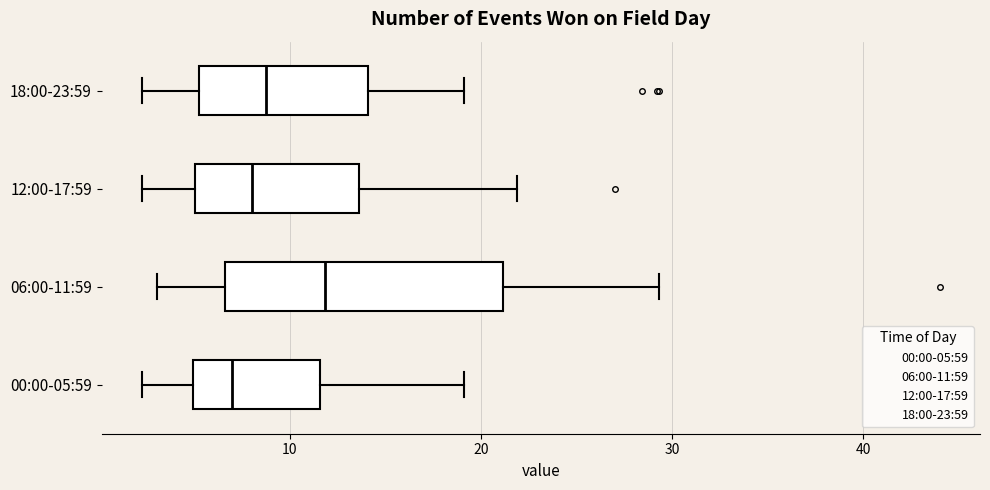

Reading bottom to top, transcribe this box plot: for each box, give where its median line is, the range the box spans, and where its two whiskers end, as read against the x-axis. The values are not printed on the chart, so give them approximately, as read against the axis.

00:00-05:59: median 7, box 5 to 12, whiskers 2 to 19
06:00-11:59: median 12, box 7 to 21, whiskers 3 to 29
12:00-17:59: median 8, box 5 to 14, whiskers 2 to 22
18:00-23:59: median 9, box 5 to 14, whiskers 2 to 19